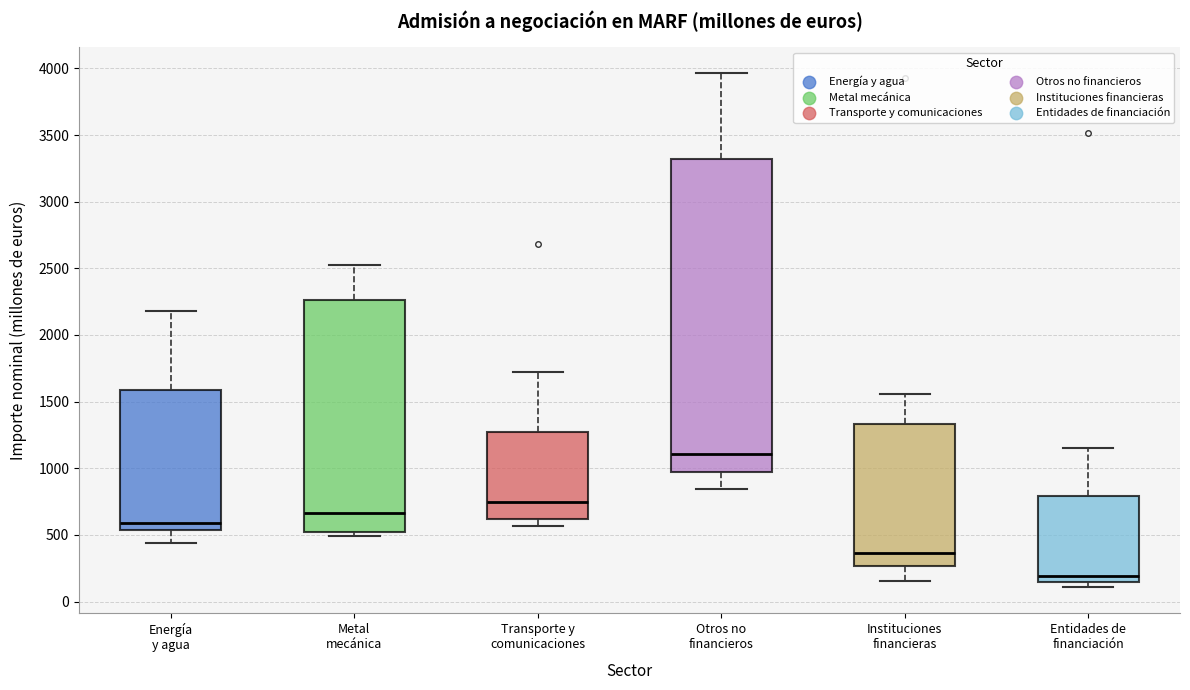

Where does the upper whisker of the box for Transporte y comunicaciones end on the y-axis? The values are not printed on the chart, so give them approximately, as read against the axis.

1700